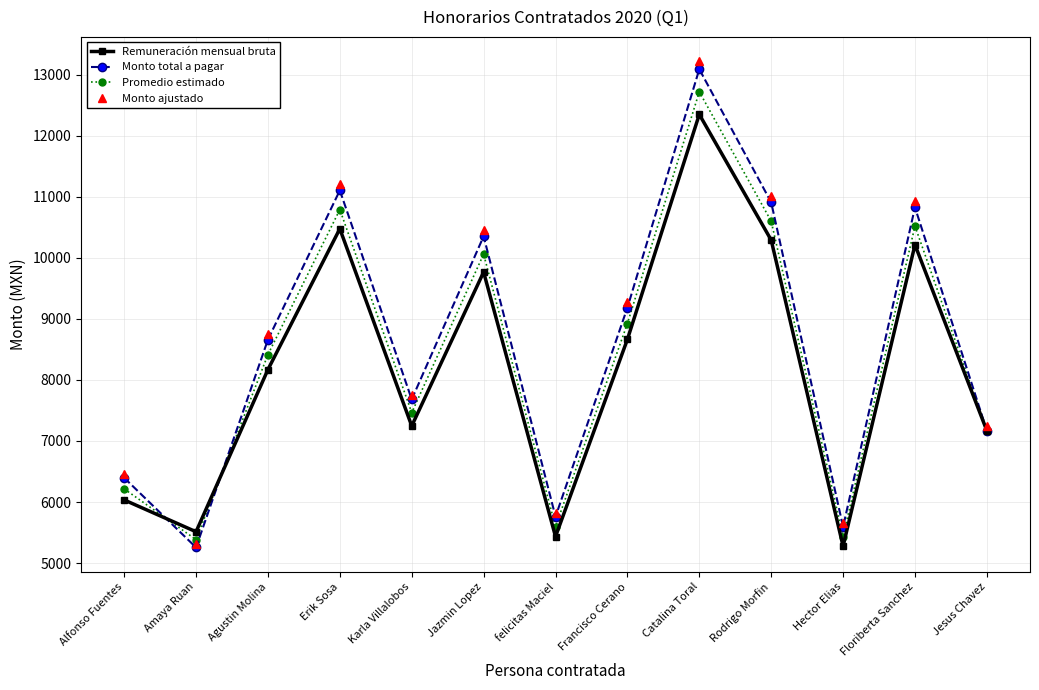

What are all the series names shown in the legend?

Remuneración mensual bruta, Monto total a pagar, Promedio estimado, Monto ajustado